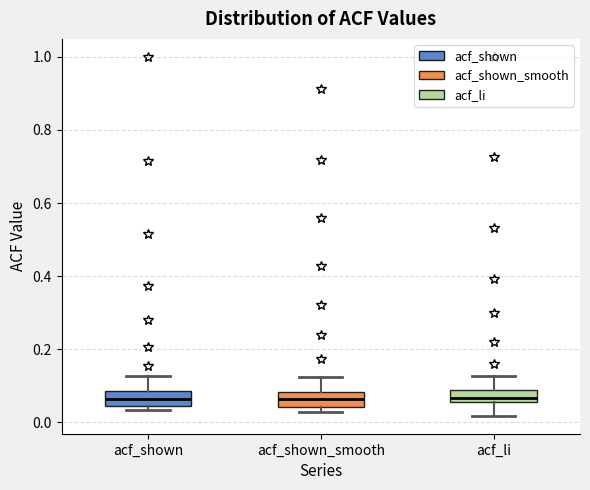

Reading left to right, read every box against the y-axis: the position of its median line, the range the box covers, and the ends of its whiskers. The values are not printed on the chart, so give them approximately, as read against the axis.

acf_shown: median 0.06, box 0.04 to 0.08, whiskers 0.04 (just below the box's lower edge) to 0.12
acf_shown_smooth: median 0.06, box 0.04 to 0.08, whiskers 0.02 to 0.12
acf_li: median 0.06 (inside the box), box 0.06 to 0.08, whiskers 0.02 to 0.12